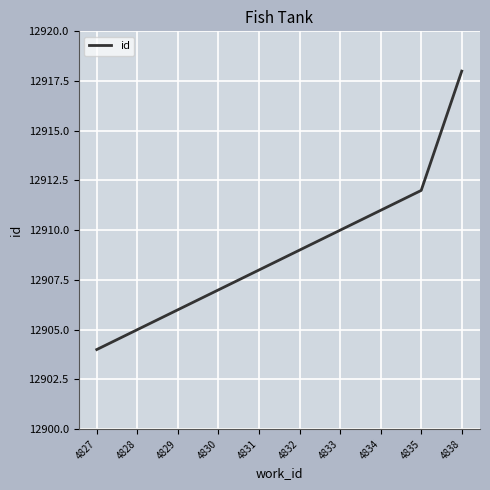

Reading left to right, transcribe all the data shown in this chart.

12904	12905	12906	12907	12908	12909	12910	12911	12912	12918